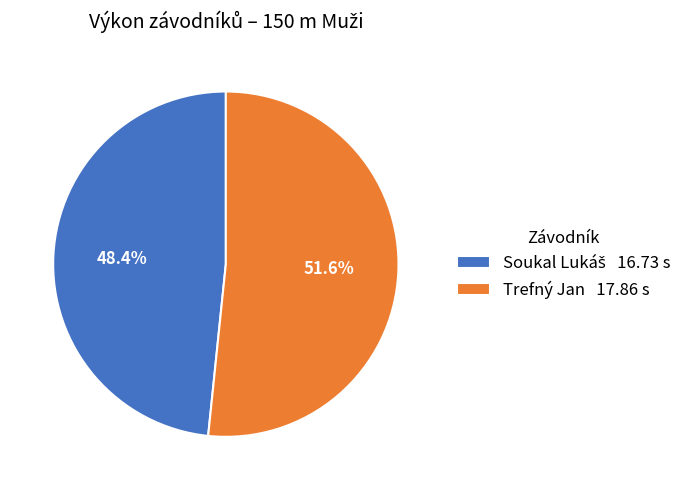

How many slices are in this pie chart?

2